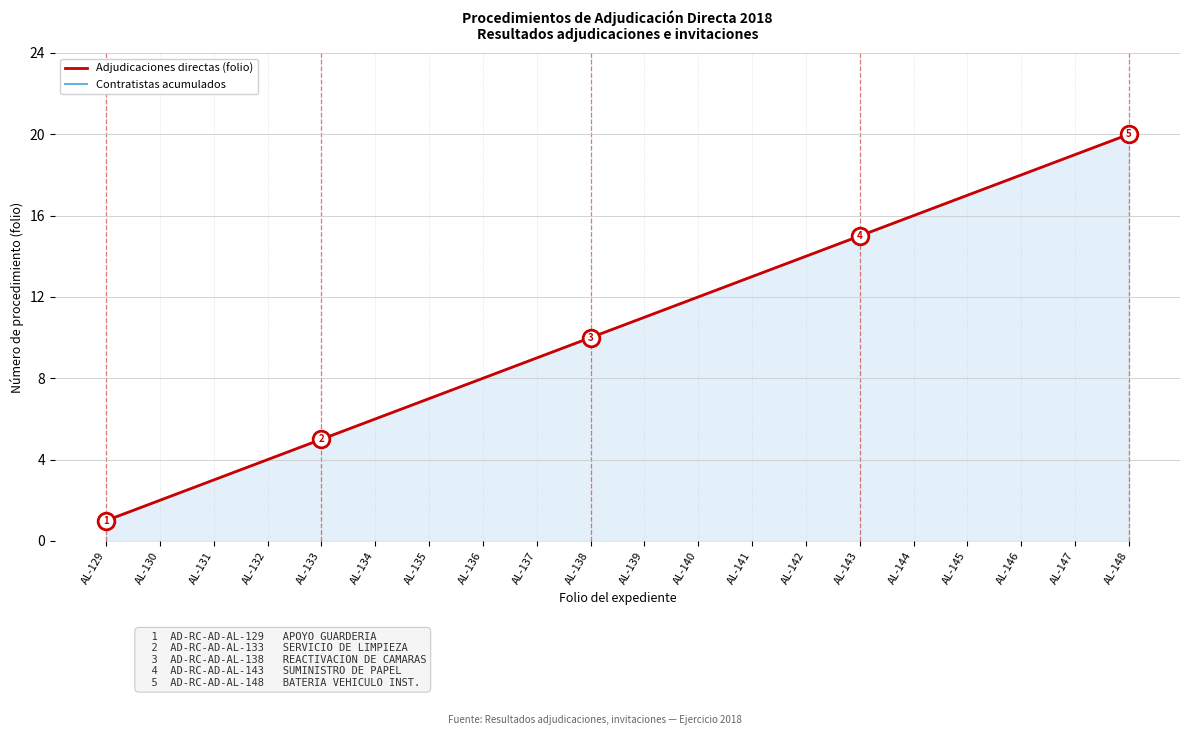

How many data points does each series have?

20